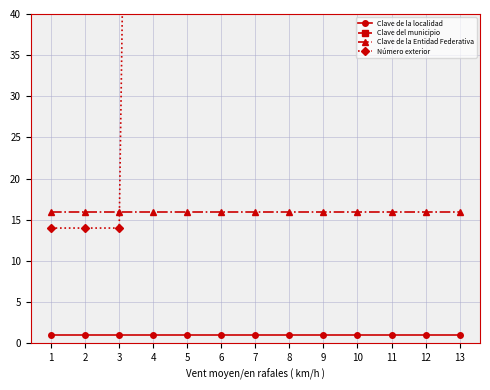

How many lines are shown in the chart?

4